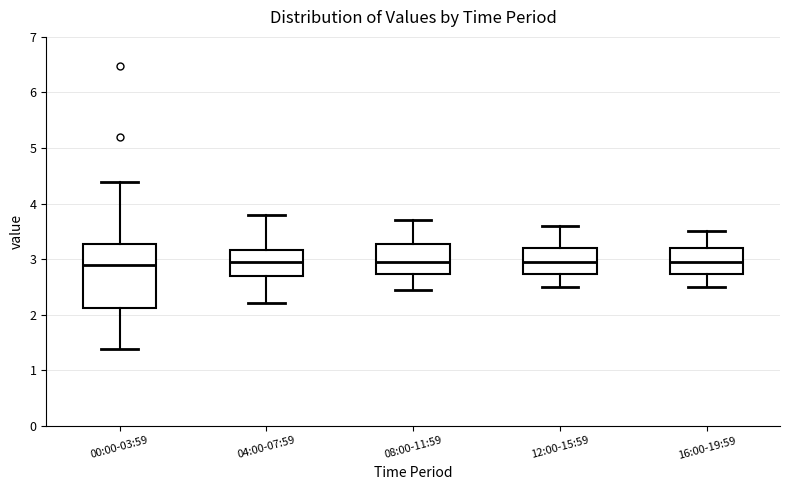

Reading left to right, transcribe this box plot: for each box, give where its median line is, the range the box spans, and where its two whiskers end, as read against the y-axis. The values are not printed on the chart, so give them approximately, as read against the axis.

00:00-03:59: median 2.9, box 2.1 to 3.3, whiskers 1.4 to 4.4
04:00-07:59: median 3.0, box 2.7 to 3.2, whiskers 2.2 to 3.8
08:00-11:59: median 3.0, box 2.7 to 3.3, whiskers 2.5 to 3.7
12:00-15:59: median 3.0, box 2.7 to 3.2, whiskers 2.5 to 3.6
16:00-19:59: median 3.0, box 2.7 to 3.2, whiskers 2.5 to 3.5